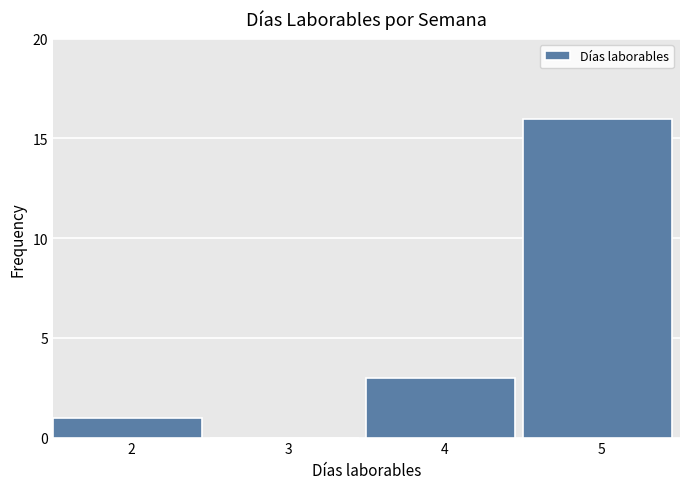

Reading left to right, list all the values displayed in this chart.

2=1	3=0	4=3	5=16